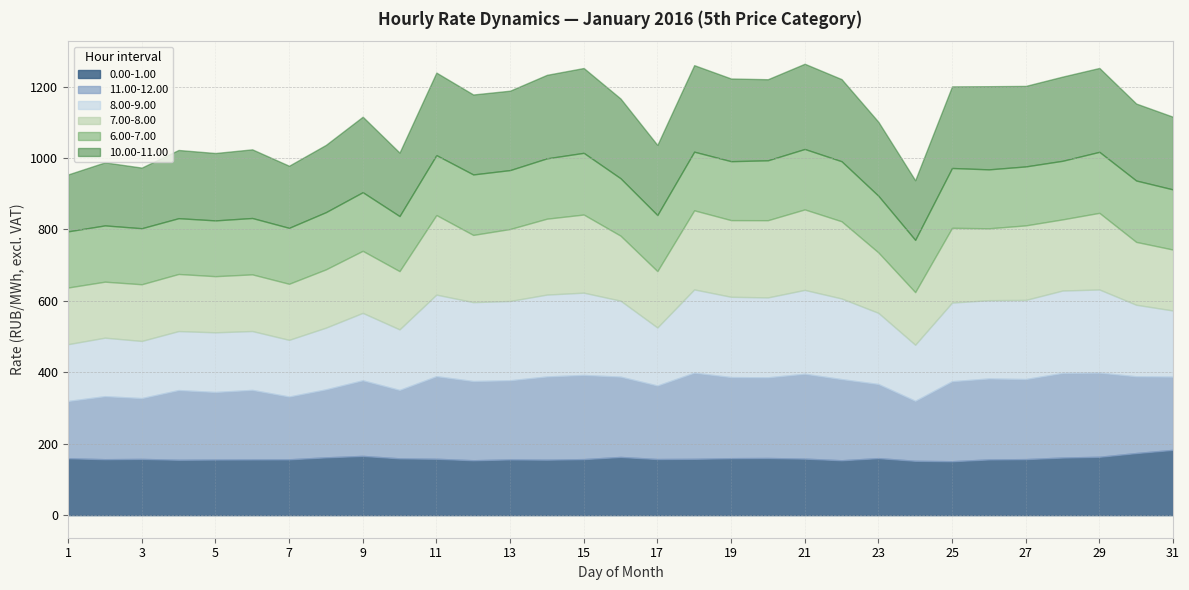

What is the difference between the 8.00-9.00 values at 12 and 28?

9.8